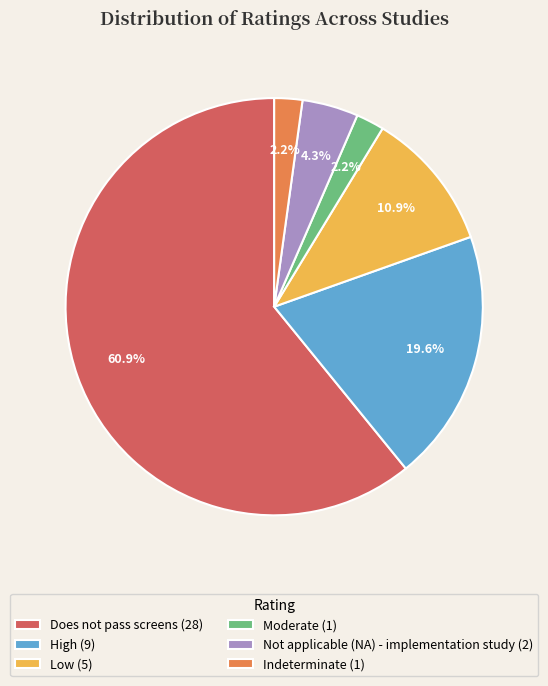

Is there a majority slice in this chart?

Yes